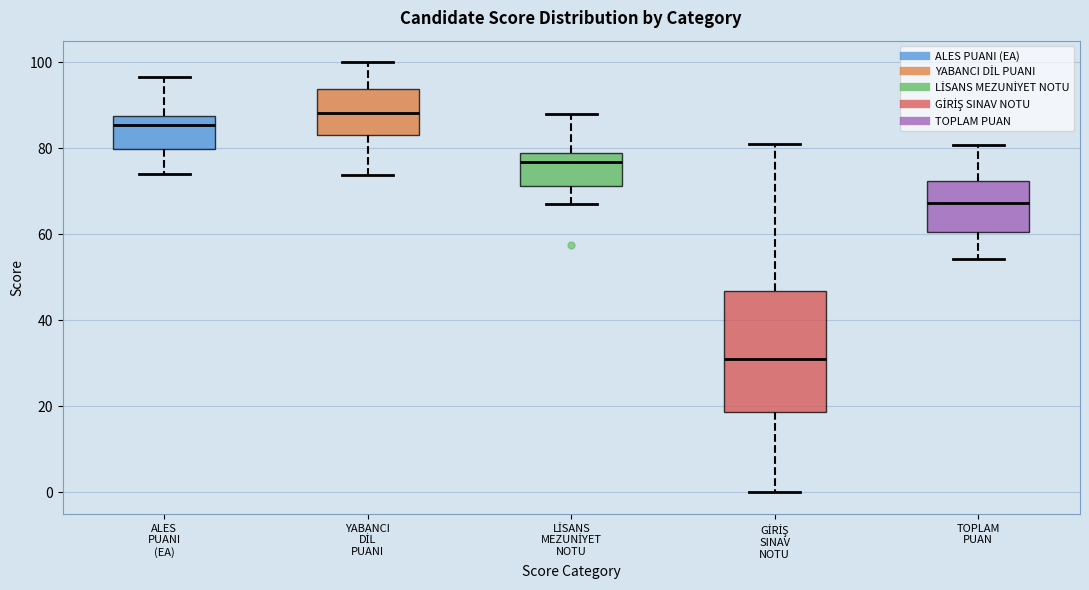

Where is the upper edge of the box for ALES PUANI (EA) on the y-axis? The values are not printed on the chart, so give them approximately, as read against the axis.

88